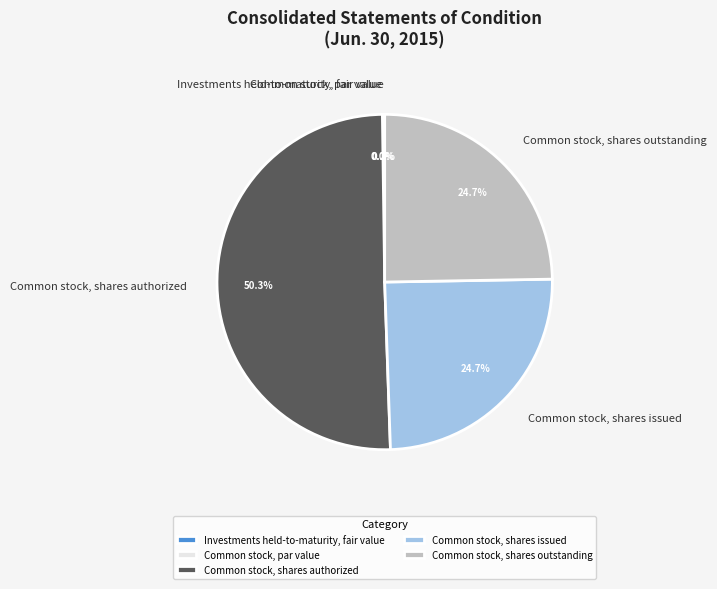

Which category has the smallest portion of the pie?

Common stock, par value